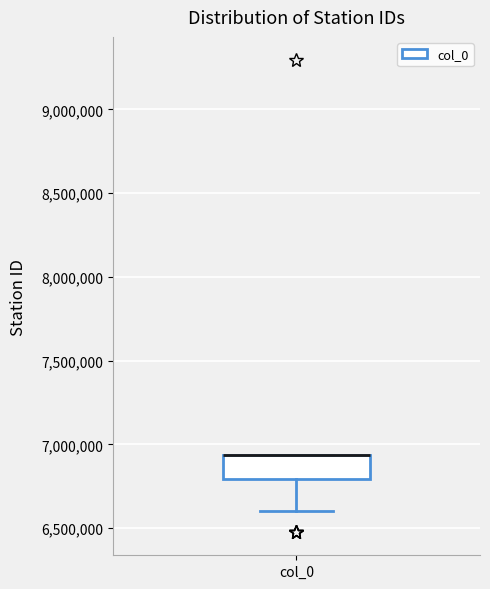

Where is the upper edge of the box for col_0 on the y-axis? The values are not printed on the chart, so give them approximately, as read against the axis.

6950000